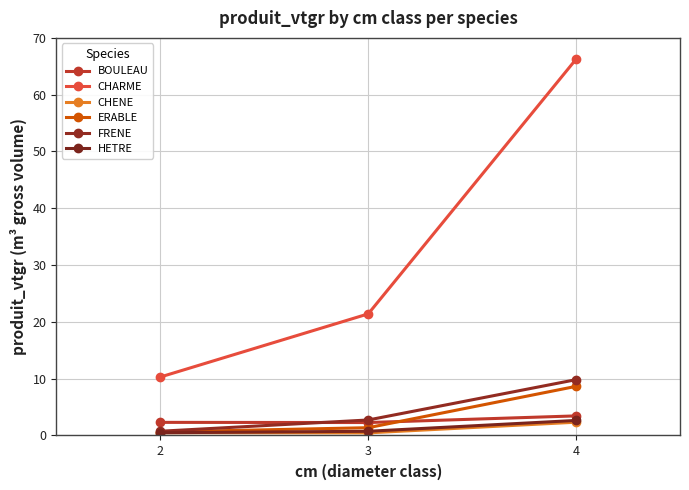

What is the maximum value for FRENE?

9.8